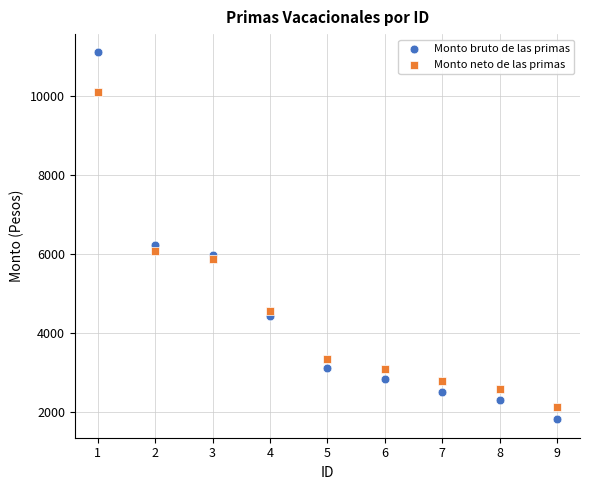

Across all series, what Y value is closest to 6461?

6237.1